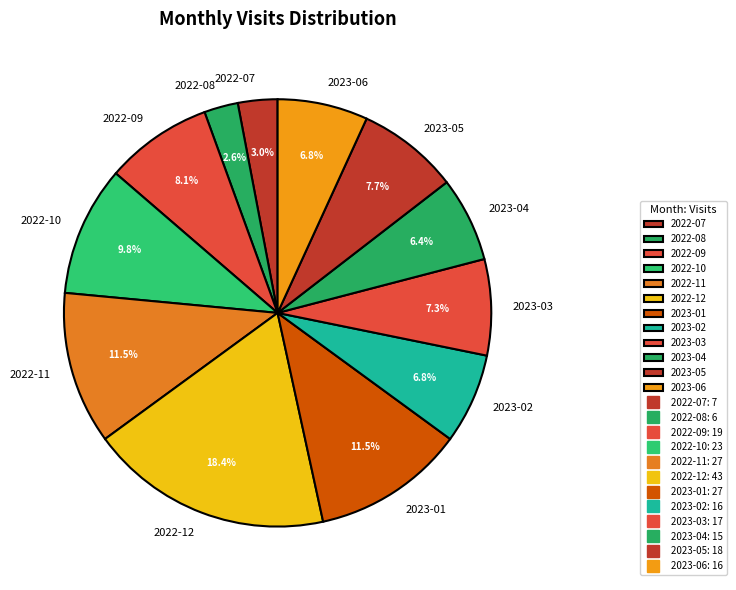

How many slices are in this pie chart?

12